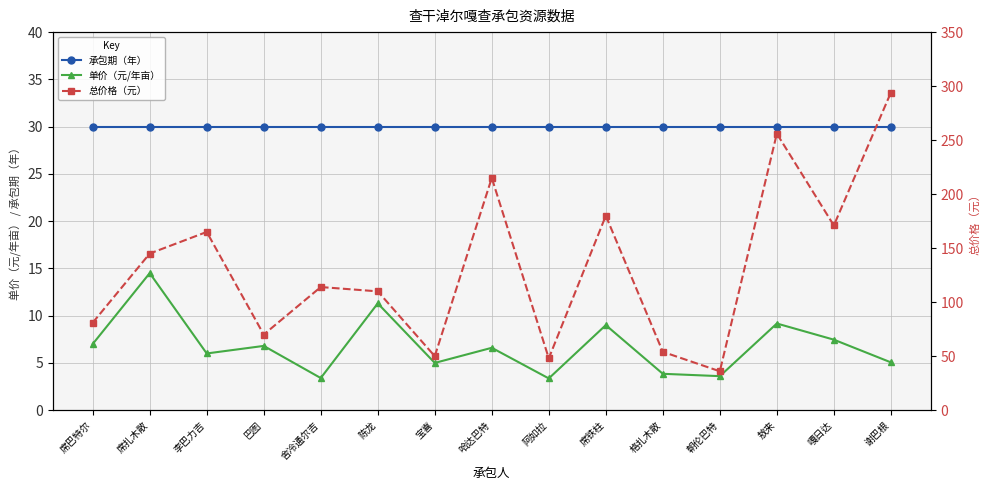

At which category is the sum across all series the highest?

谢巴根